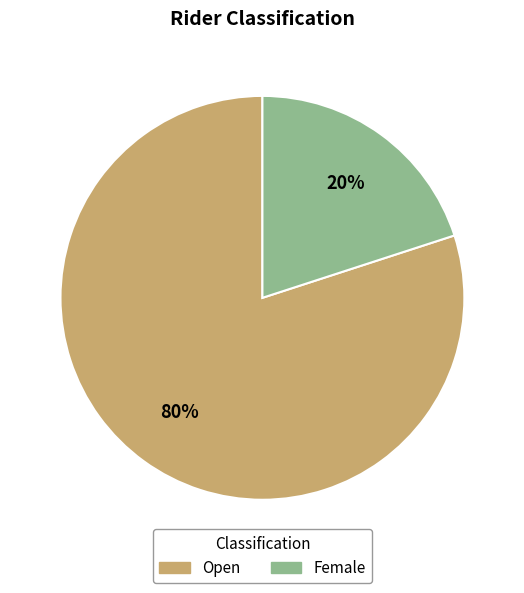

To the nearest percent, what is the combined percentage of Open and Female?

100%